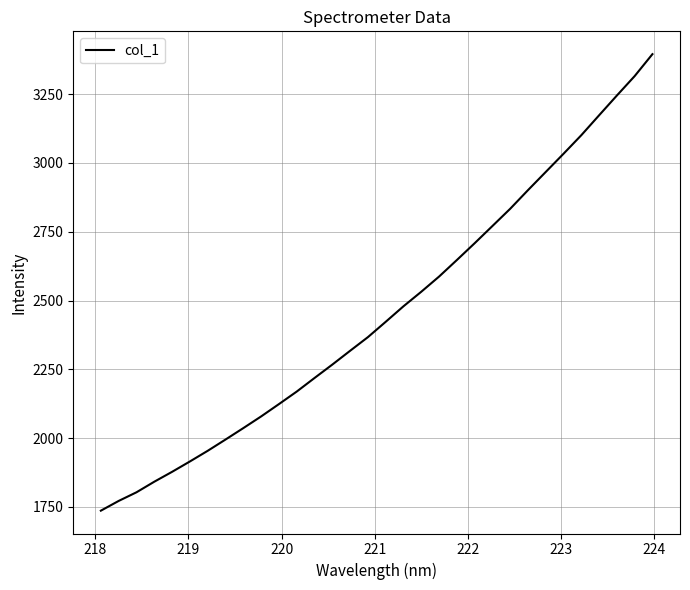

What is the greatest value displayed?

3394.9